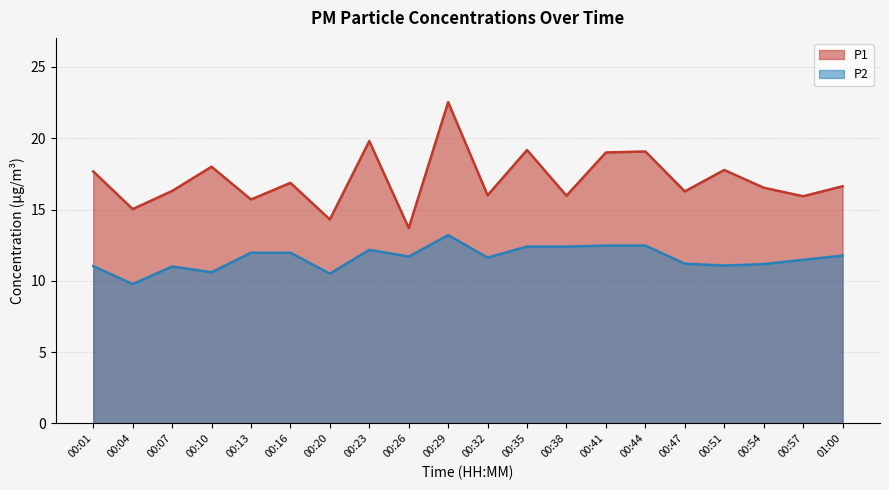

What is the minimum value for P1?

13.7